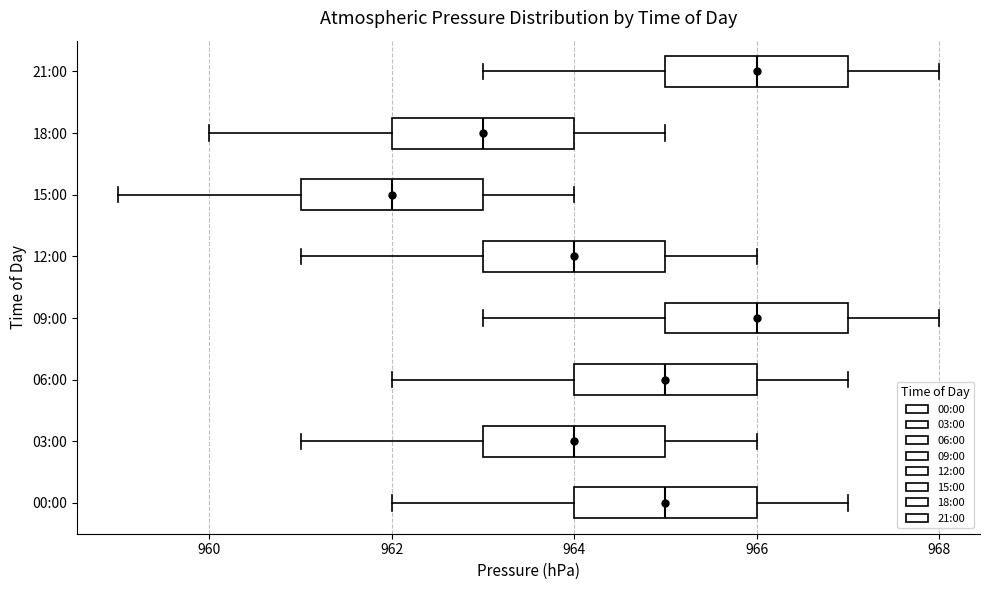

Which box has the furthest to the left median line?

15:00